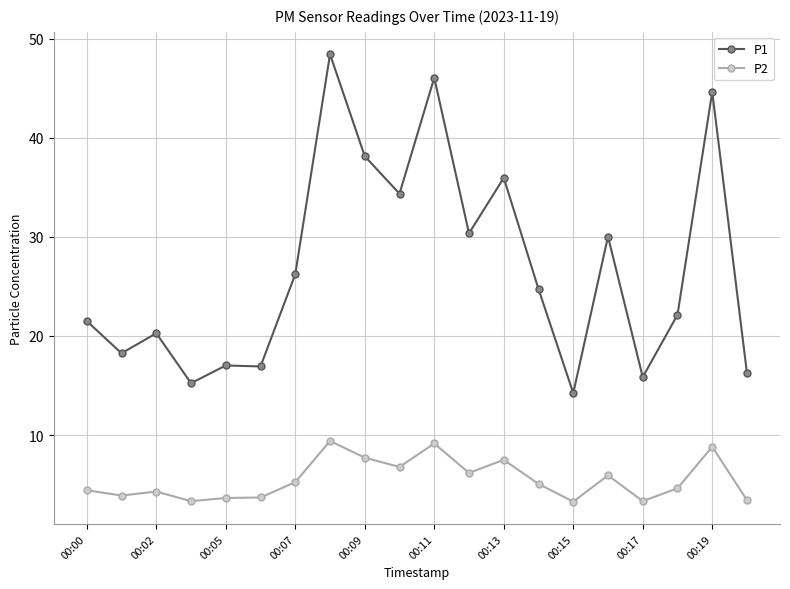

What is the value of the P1 point at the 9th from the left?

38.1